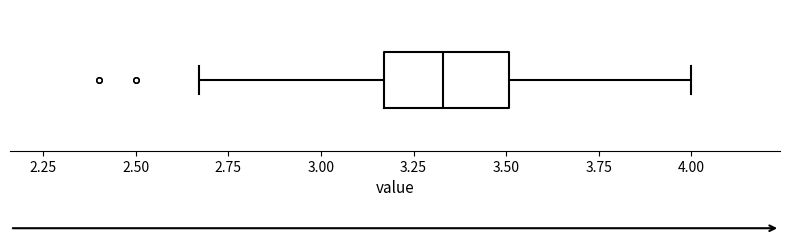

Read this box plot against the x-axis: the position of the median line, the range covered by the box, and the ends of both whiskers. The values are not printed on the chart, so give them approximately, as read against the axis.

median 3.35, box 3.15 to 3.50, whiskers 2.65 to 4.00